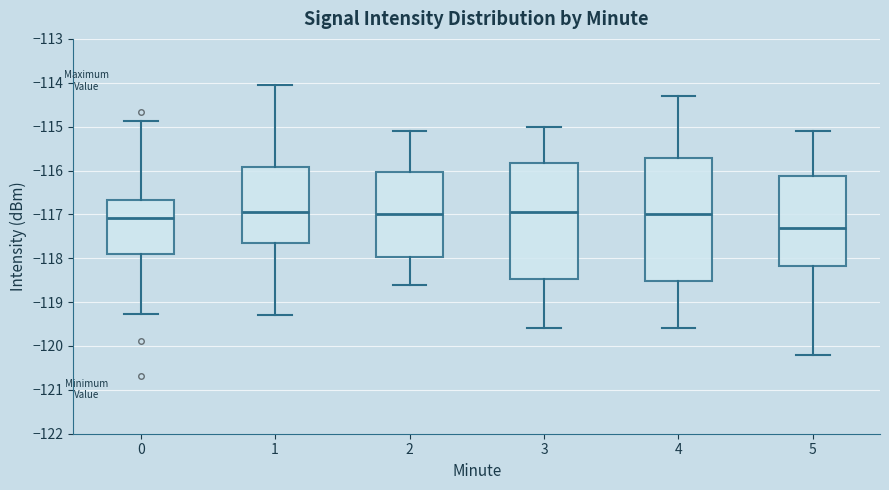

Reading left to right, read every box against the y-axis: the position of its median line, the range the box covers, and the ends of its whiskers. The values are not printed on the chart, so give them approximately, as read against the axis.

0: median -117.1, box -117.9 to -116.7, whiskers -119.3 to -114.9
1: median -116.9, box -117.7 to -115.9, whiskers -119.3 to -114.1
2: median -117.0, box -118.0 to -116.0, whiskers -118.6 to -115.1
3: median -116.9, box -118.5 to -115.8, whiskers -119.6 to -115.0
4: median -117.0, box -118.5 to -115.7, whiskers -119.6 to -114.3
5: median -117.3, box -118.2 to -116.1, whiskers -120.2 to -115.1